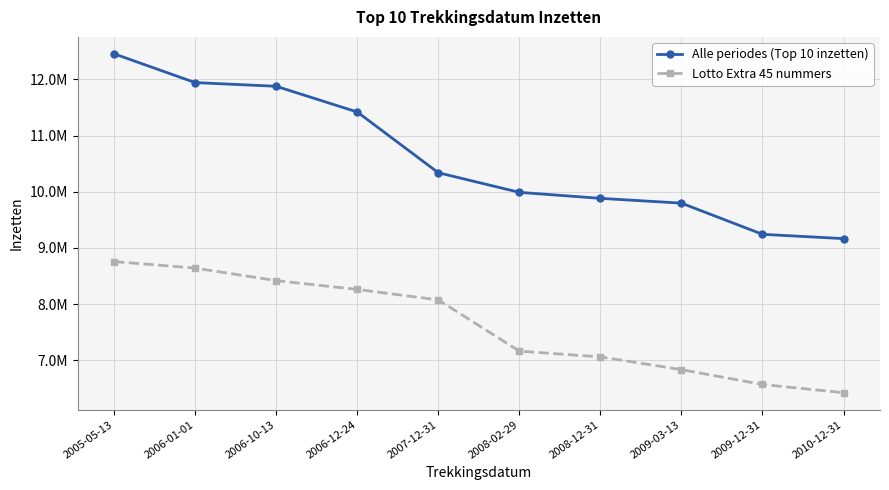

Which series has the largest total across all categories?

Alle periodes (Top 10 inzetten)